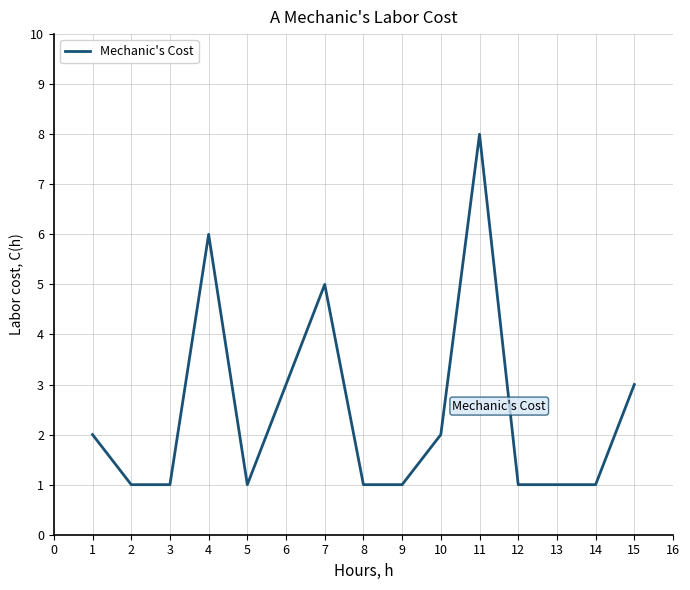

The chart shows a value of 4 at 5. True or false?

False